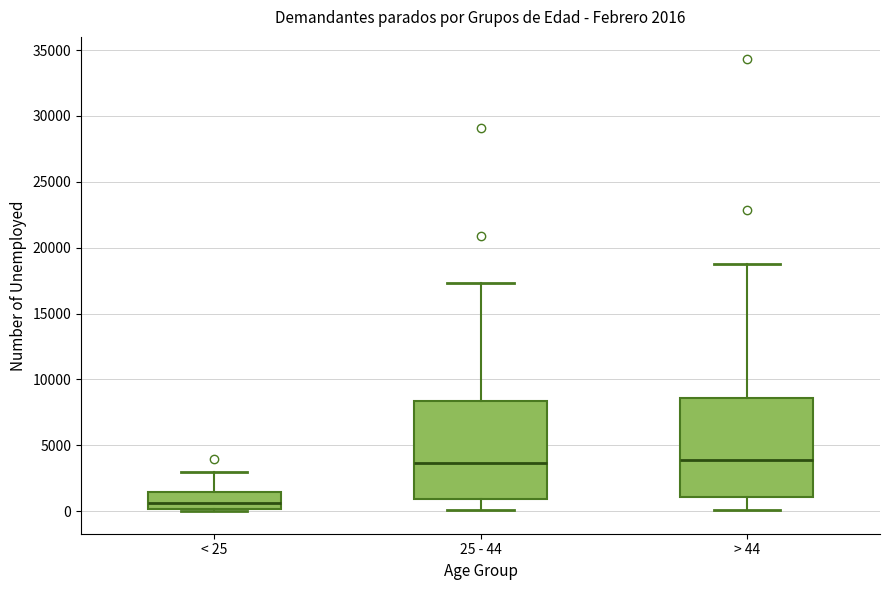

Which box has the lowest median line?

< 25